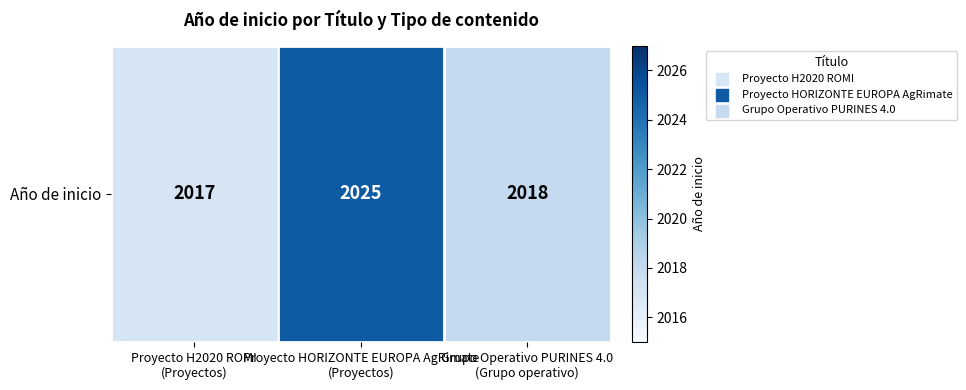

The chart shows a value of 2017 at Proyecto H2020 ROMI
(Proyectos). True or false?

True